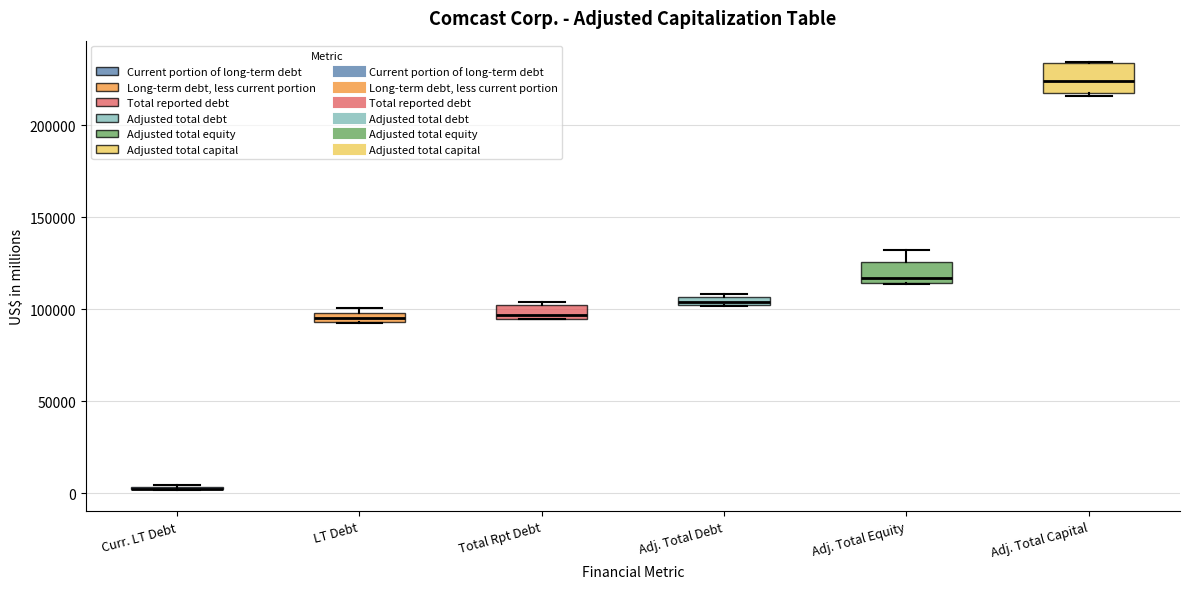

Comparing the boxes themselves (not the whiskers), which one is the tallest?

Adj. Total Capital